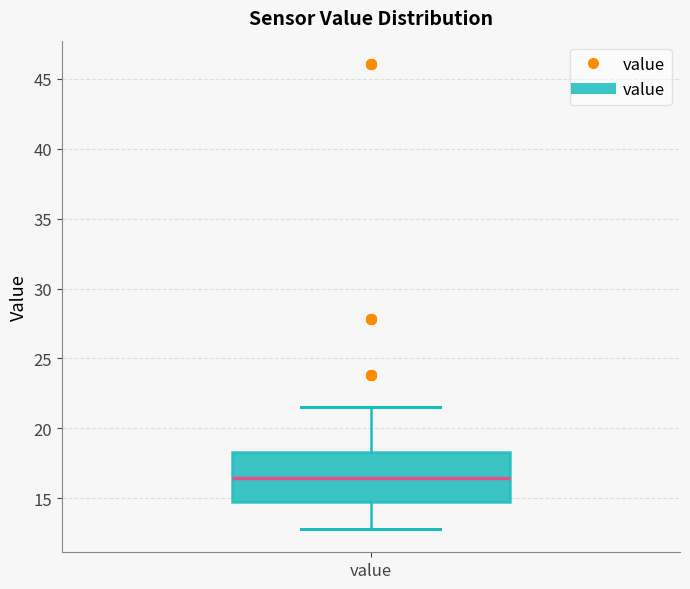

Read this box plot against the y-axis: the position of the median line, the range covered by the box, and the ends of both whiskers. The values are not printed on the chart, so give them approximately, as read against the axis.

median 16.5, box 14.5 to 18.5, whiskers 13.0 to 21.5